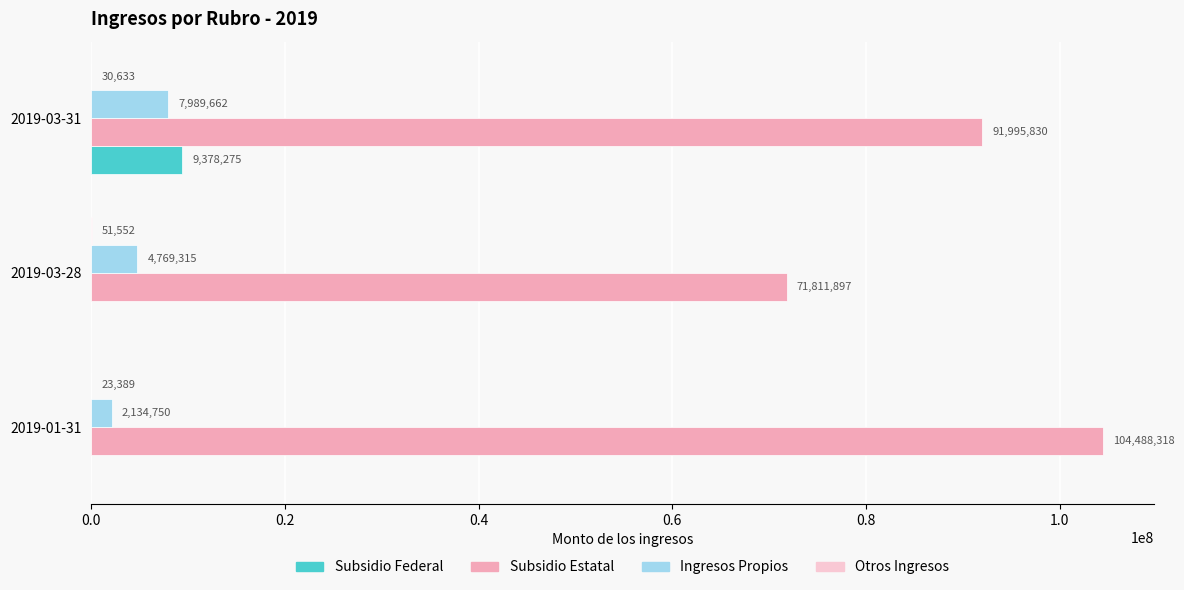

What is the highest value of the Subsidio Estatal series?

104488318.0